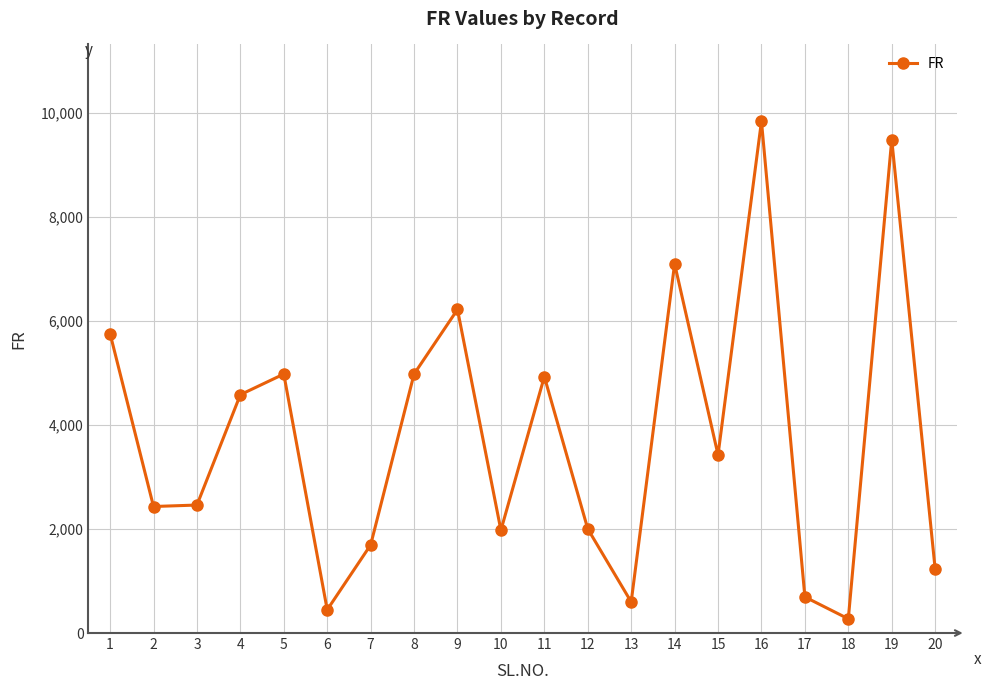

What is the difference between the second highest and second lowest values?

9046